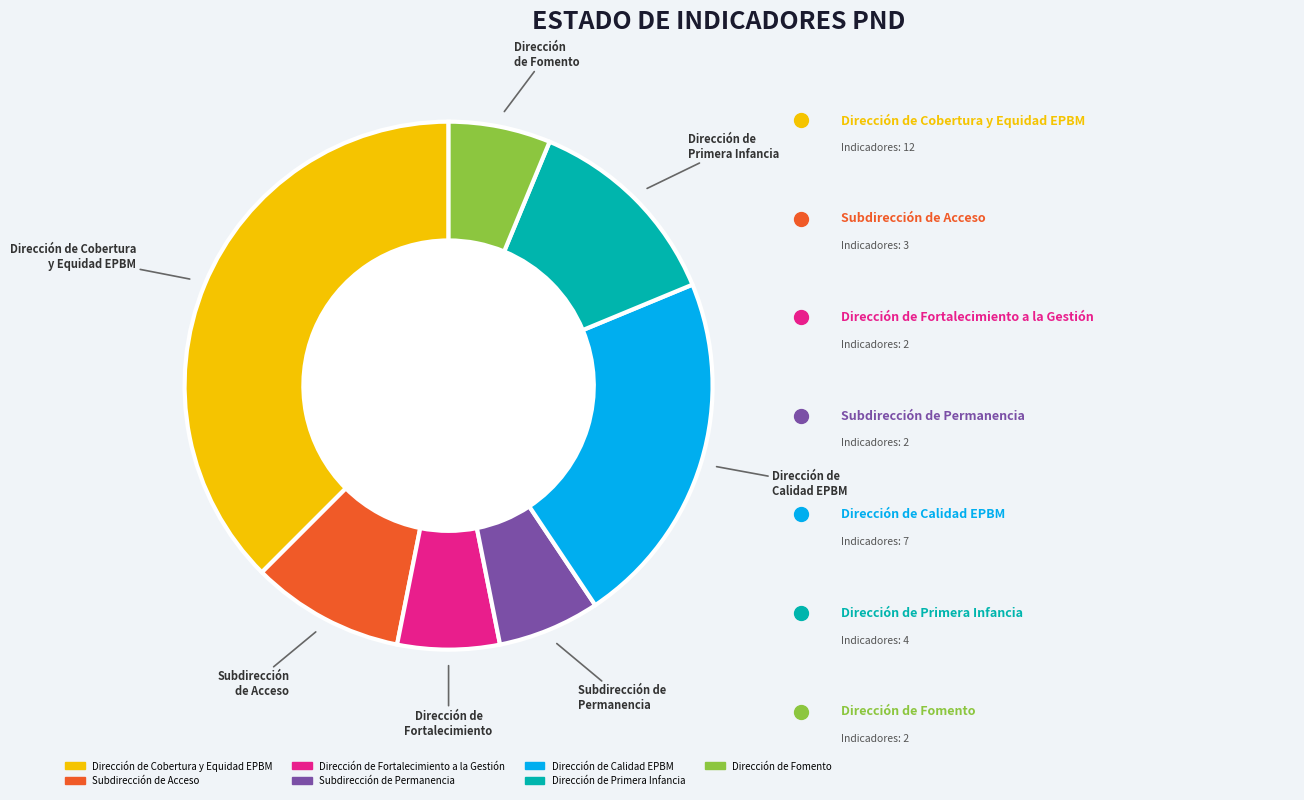

Does Dirección de Cobertura y Equidad EPBM account for over 50% of the chart?

No